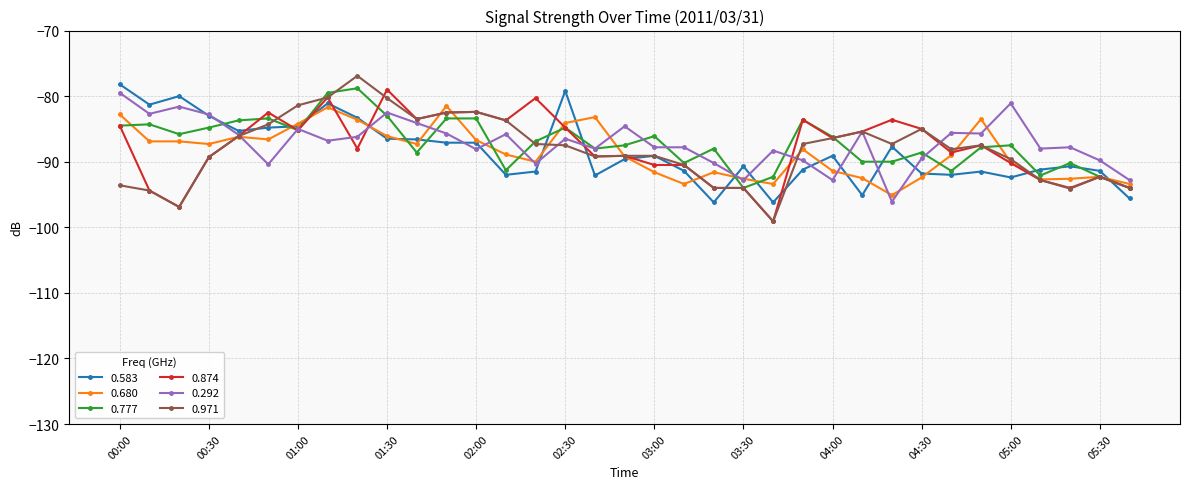

What is the value of the 0.583 point at the 4th from the left?

-83.0